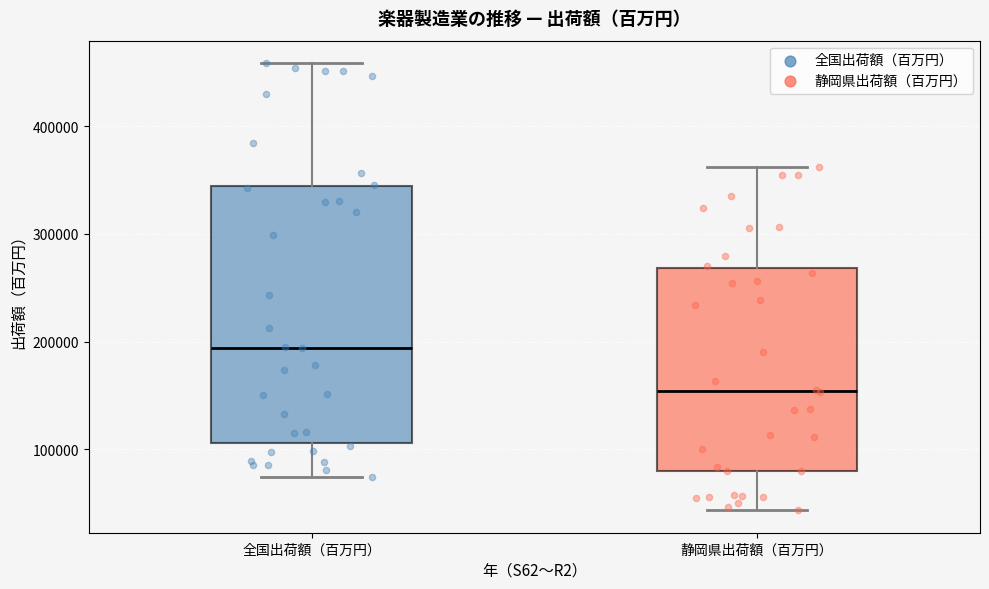

Which box has the lowest median line?

静岡県出荷額（百万円）